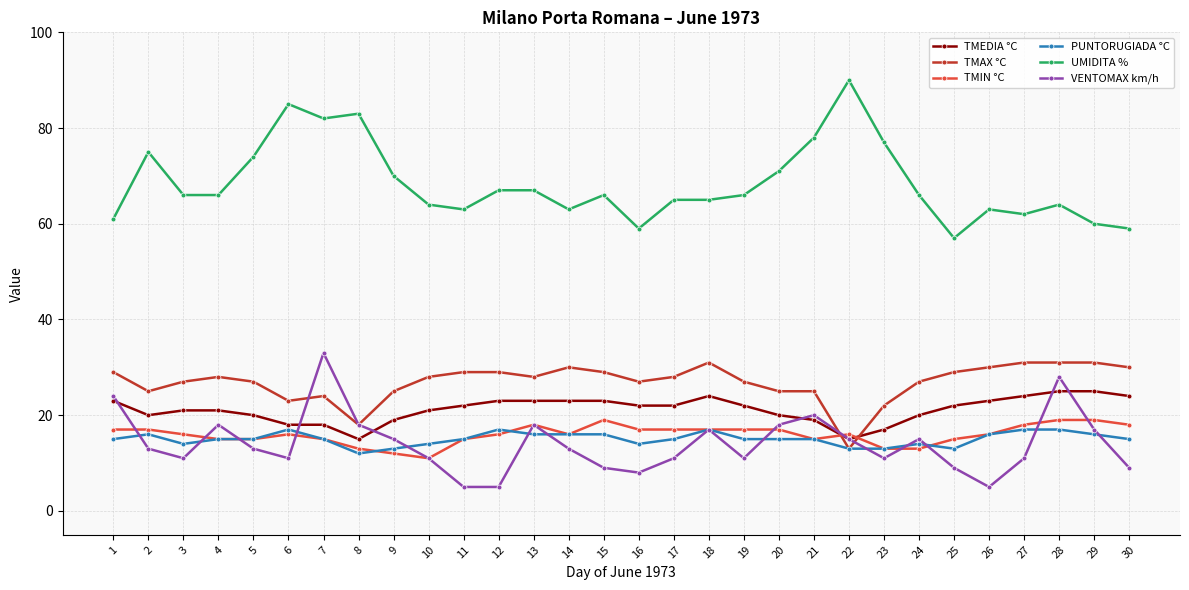

What is the value of the PUNTORUGIADA °C point at the 22nd from the left?

13